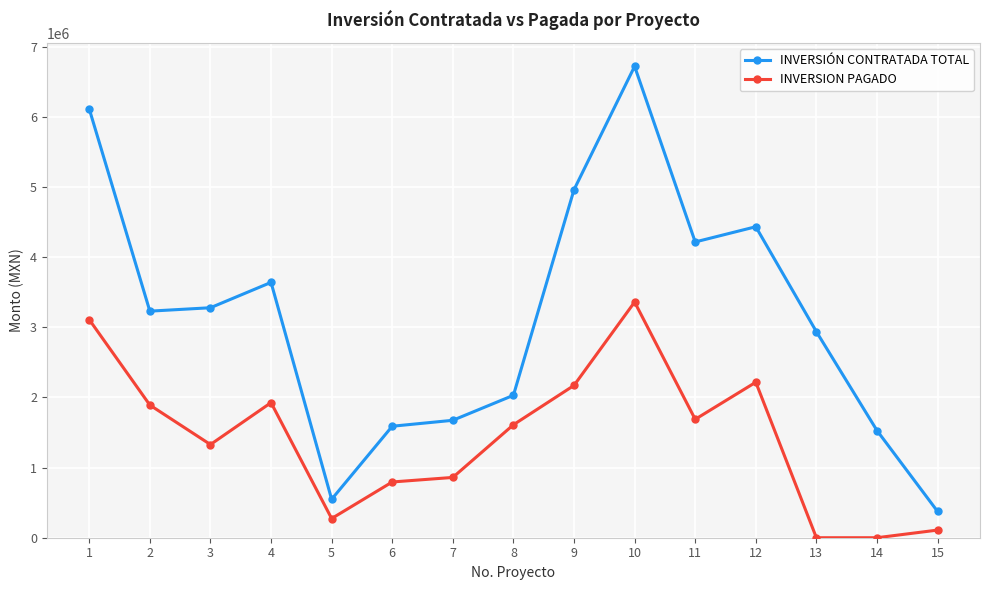

Reading right to left, extract all data points from this chart.

INVERSIÓN CONTRATADA TOTAL: 374532.2	1528567.3	2938032.7	4434806.6	4217788.3	6722097.5	4962870.2	2030904.6	1674556.7	1589812.5	548067.7	3641170.8	3279743.1	3231059.2	6114039.7
INVERSION PAGADO: 108940.5	0.0	0.0	2217403.3	1688609.2	3361048.7	2171968.5	1610913.5	859868.0	794906.2	273663.9	1926465.1	1328629.0	1891846.3	3110000.0